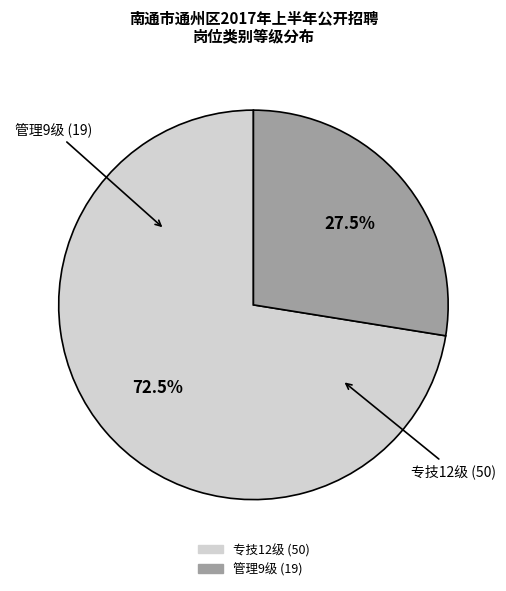

What is the total percentage of 专技12级 and 管理9级?

100.0%